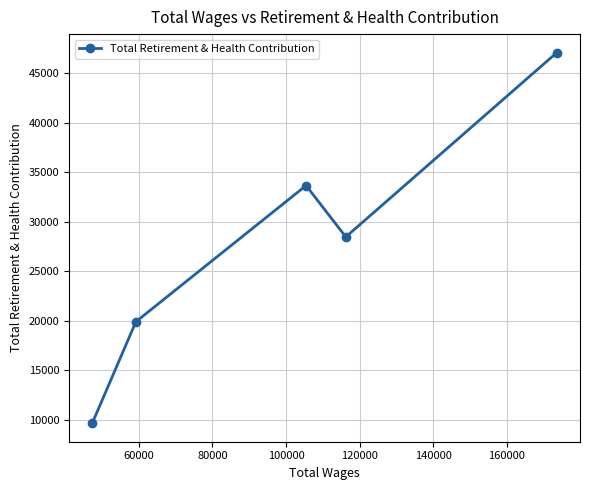

What is the value of the 2nd point from the left?

19899